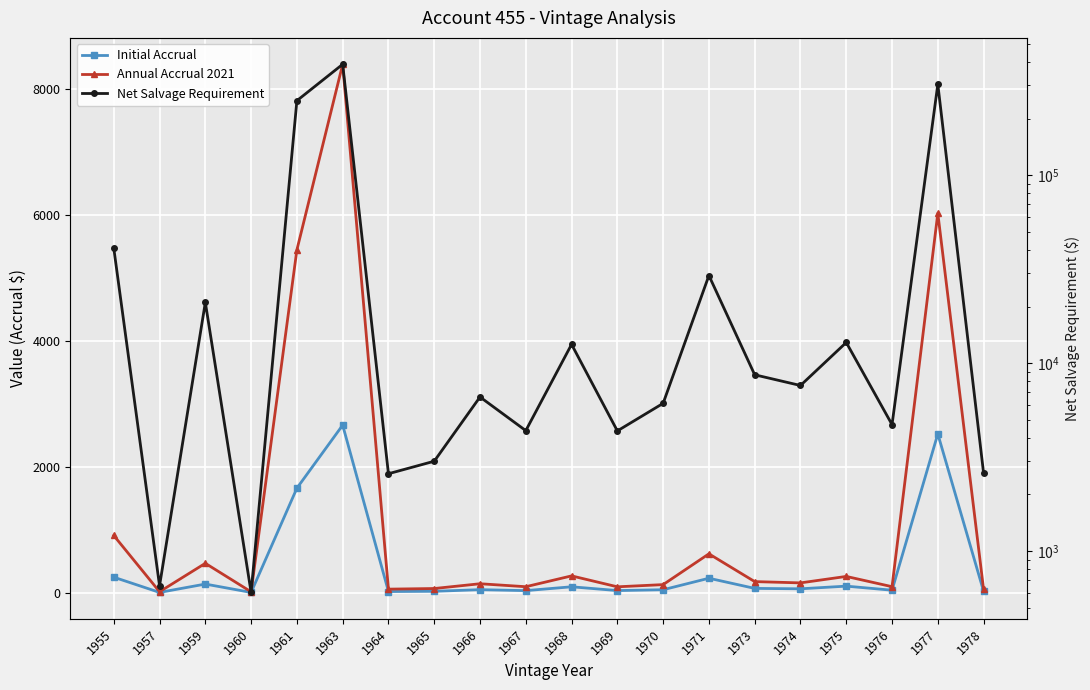

How many interior local valleys does the Initial Accrual series have?

7